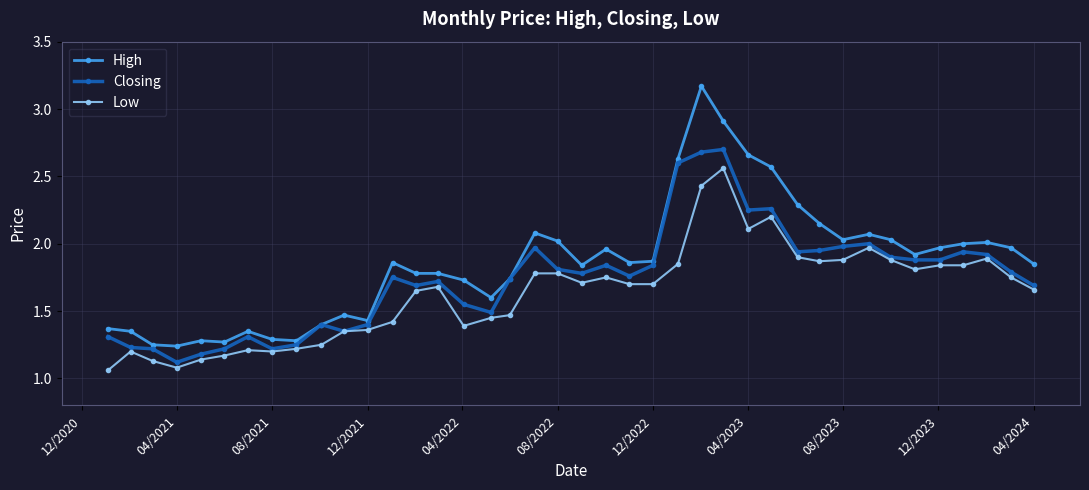

List the series in order of their peak value, lowest first.

Low, Closing, High